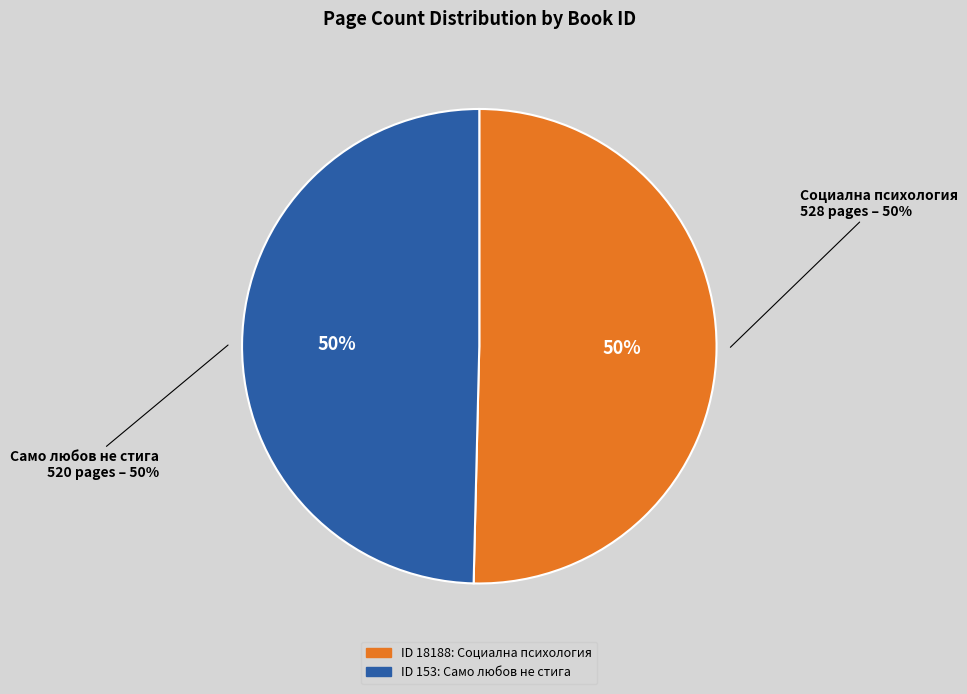

To the nearest percent, what is the average slice percentage?

50%